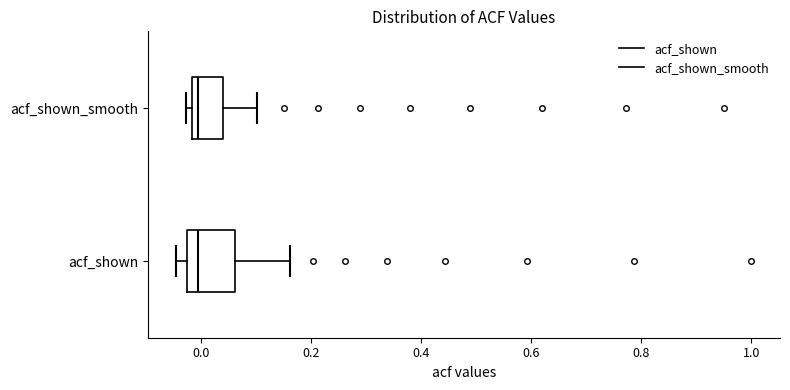

Reading bottom to top, transcribe this box plot: for each box, give where its median line is, the range the box spans, and where its two whiskers end, as read against the x-axis. The values are not printed on the chart, so give them approximately, as read against the axis.

acf_shown: median 0.00, box -0.02 to 0.06, whiskers -0.04 to 0.16
acf_shown_smooth: median 0.00, box -0.02 to 0.04, whiskers -0.02 (just left of the box's left edge) to 0.10